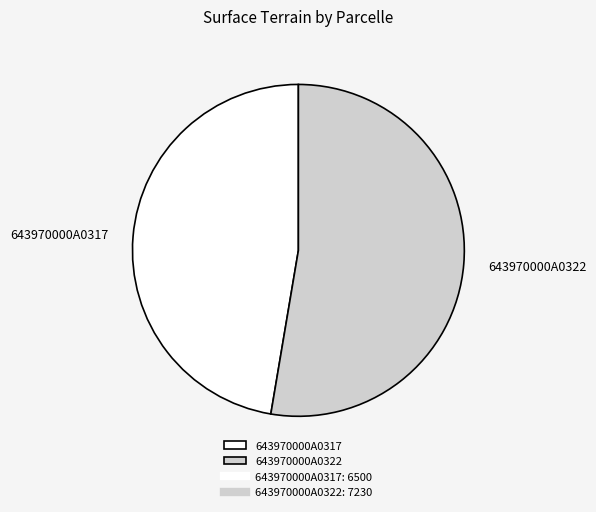

Rank the categories by value from lowest to highest.

643970000A0317, 643970000A0322